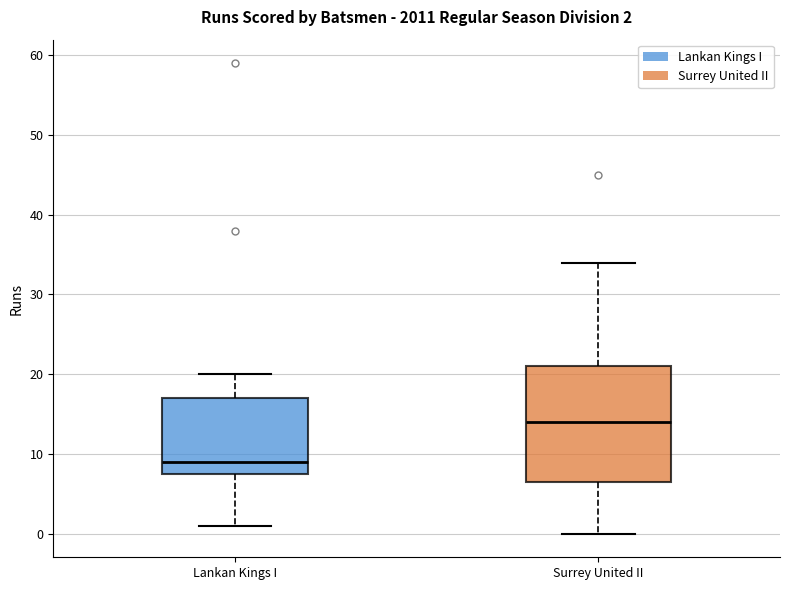

Which box's median line is the lowest?

Lankan Kings I